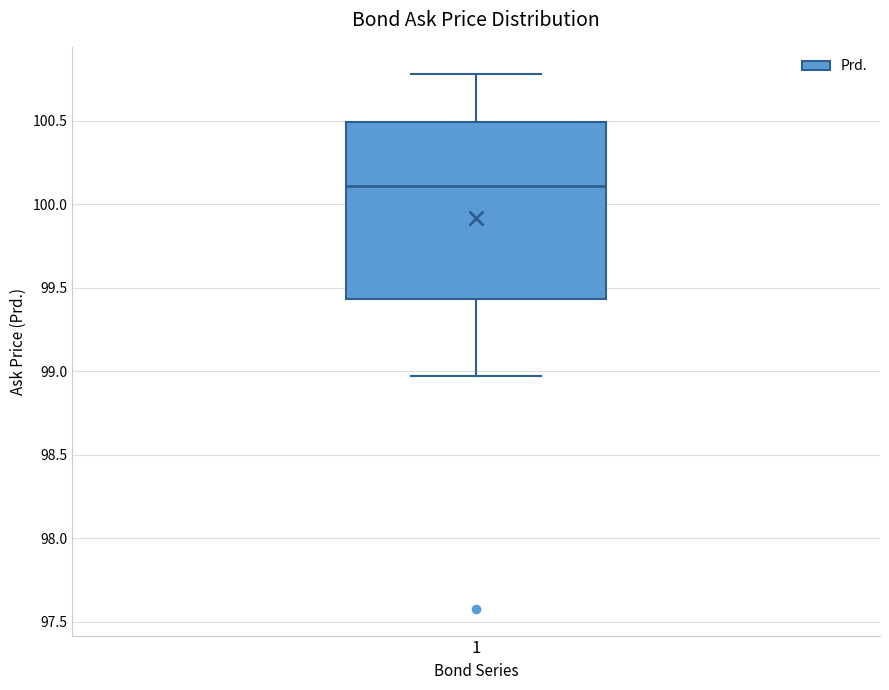

Transcribe this box plot: give where the median line is, the range the box spans, and where the two whiskers end, as read against the y-axis. The values are not printed on the chart, so give them approximately, as read against the axis.

median 100.10, box 99.45 to 100.50, whiskers 98.95 to 100.80